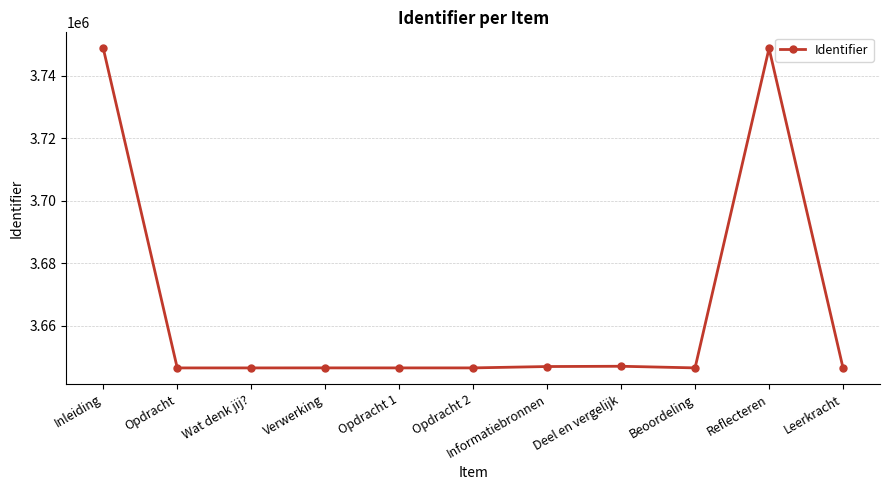

Is it true that the value at Inleiding is 3748802?

True